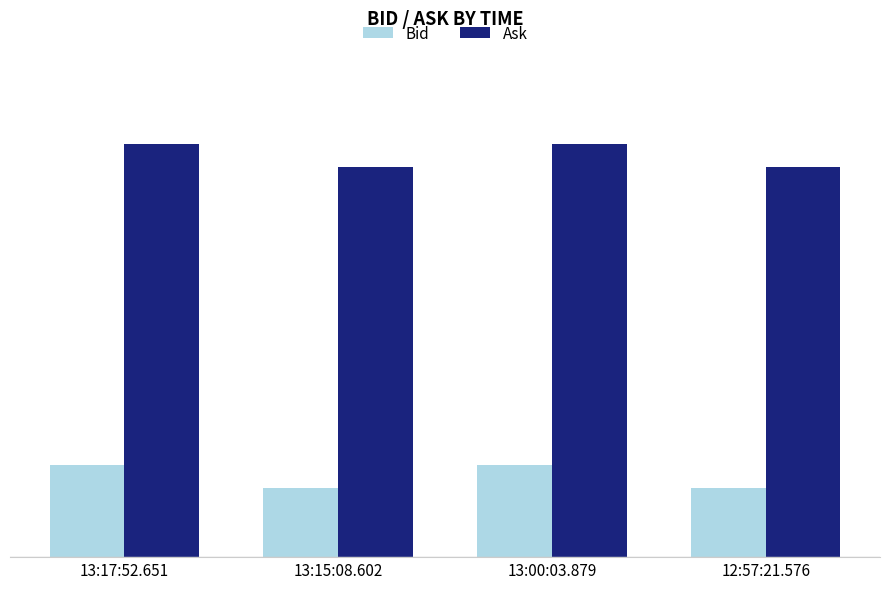

At which label is Ask closest to 1?

13:15:08.602